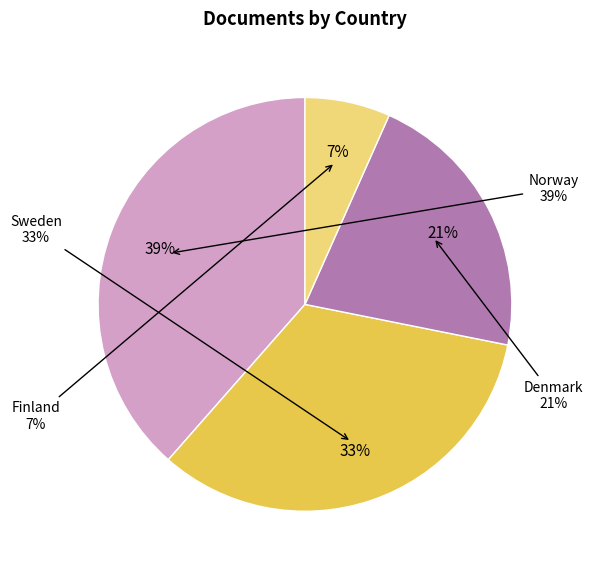

How many segments does this pie chart have?

4